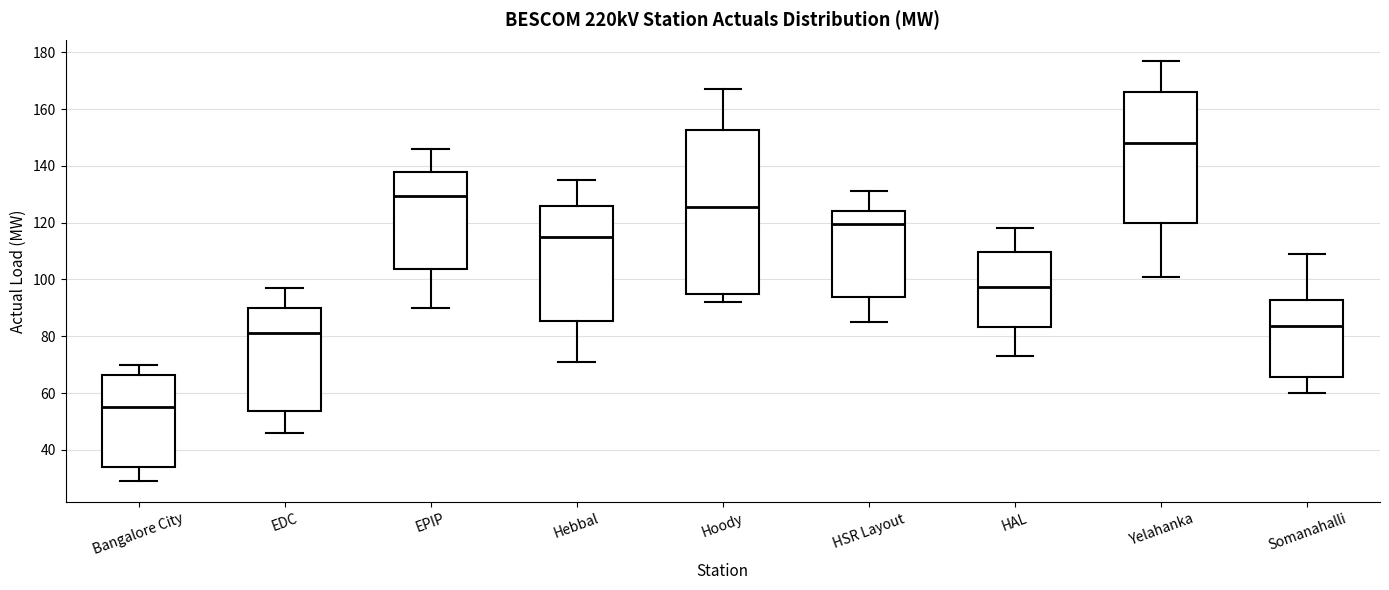

Which box's median line is the highest?

Yelahanka